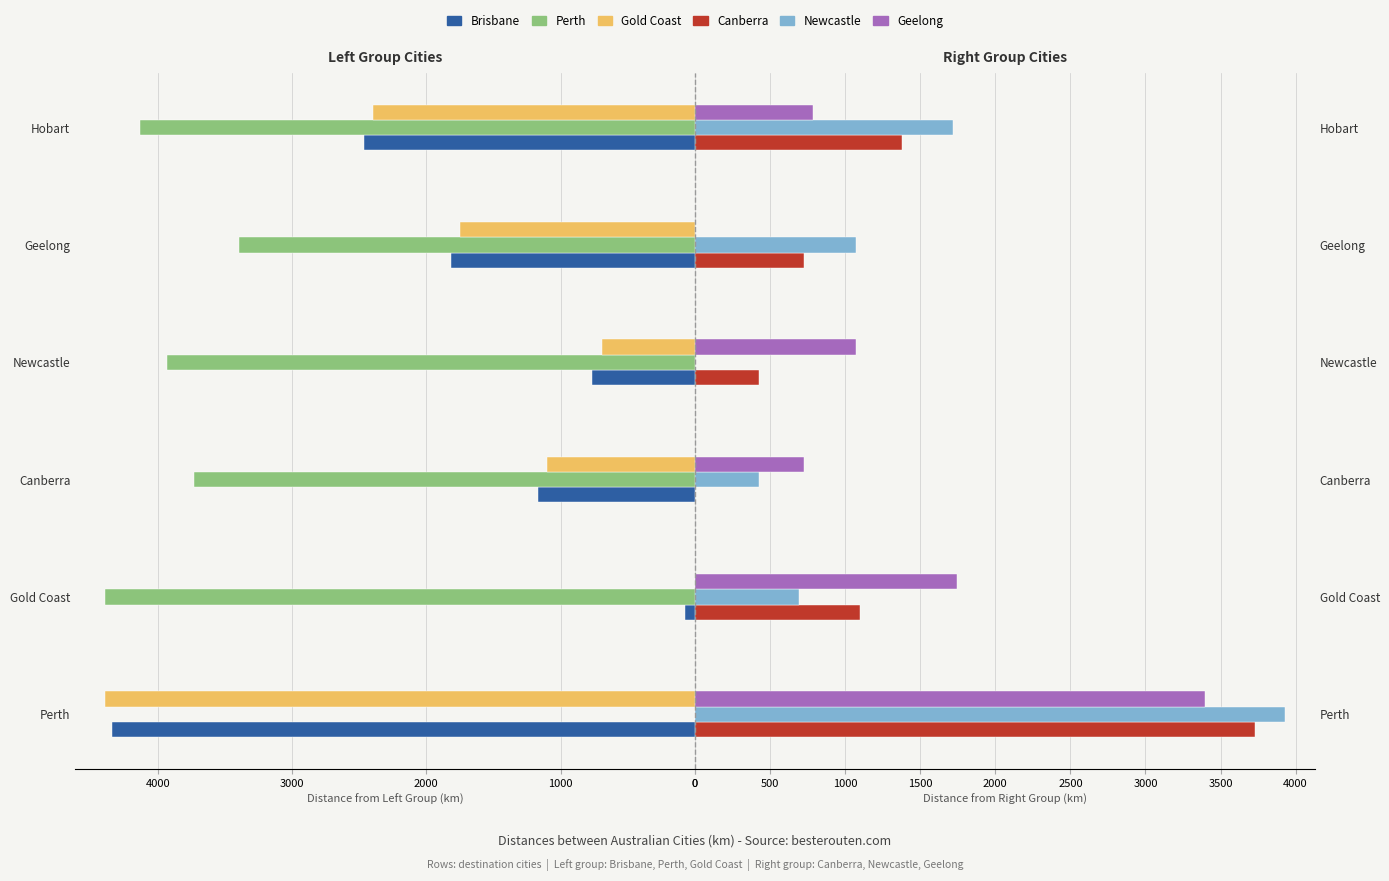

The Geelong series shows 1746 at Gold Coast. True or false?

True